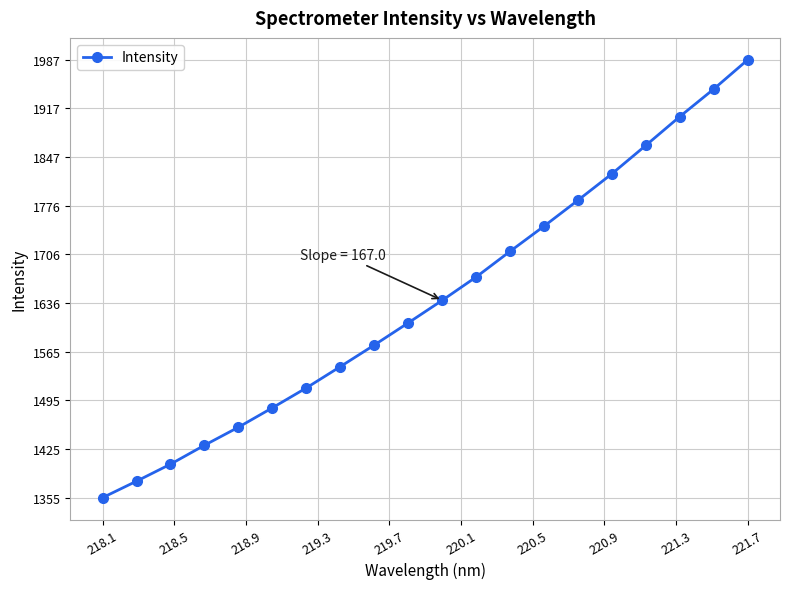

True or false: the data has more than 2 interior local peaks.

False